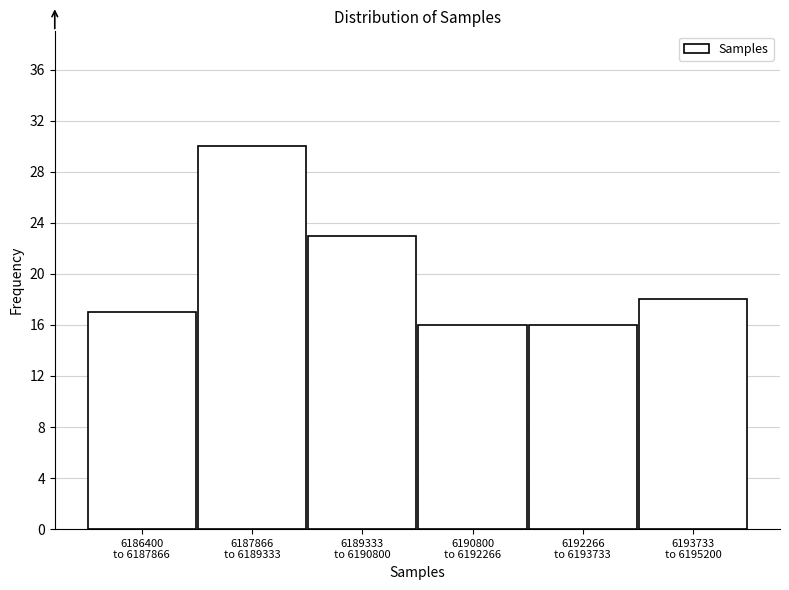

Reading right to left, list all the values displayed in this chart.

18	16	16	23	30	17